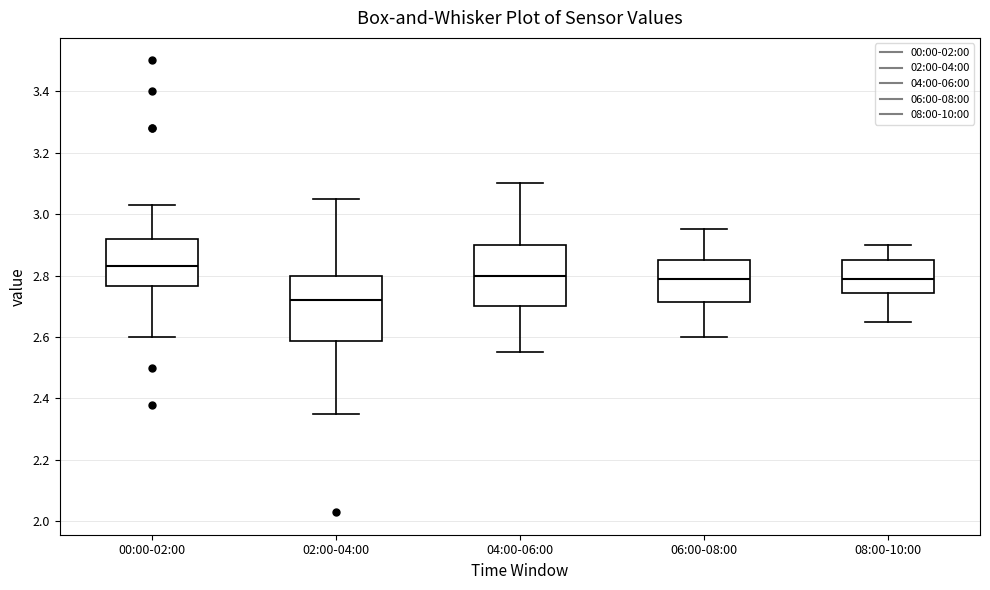

Which box's median line is the highest?

00:00-02:00